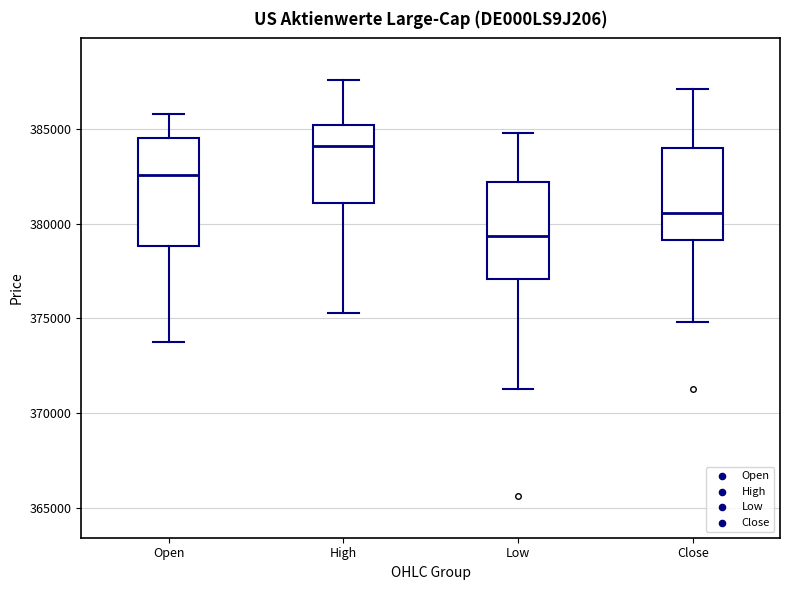

Where is the upper edge of the box for High on the y-axis? The values are not printed on the chart, so give them approximately, as read against the axis.

385000